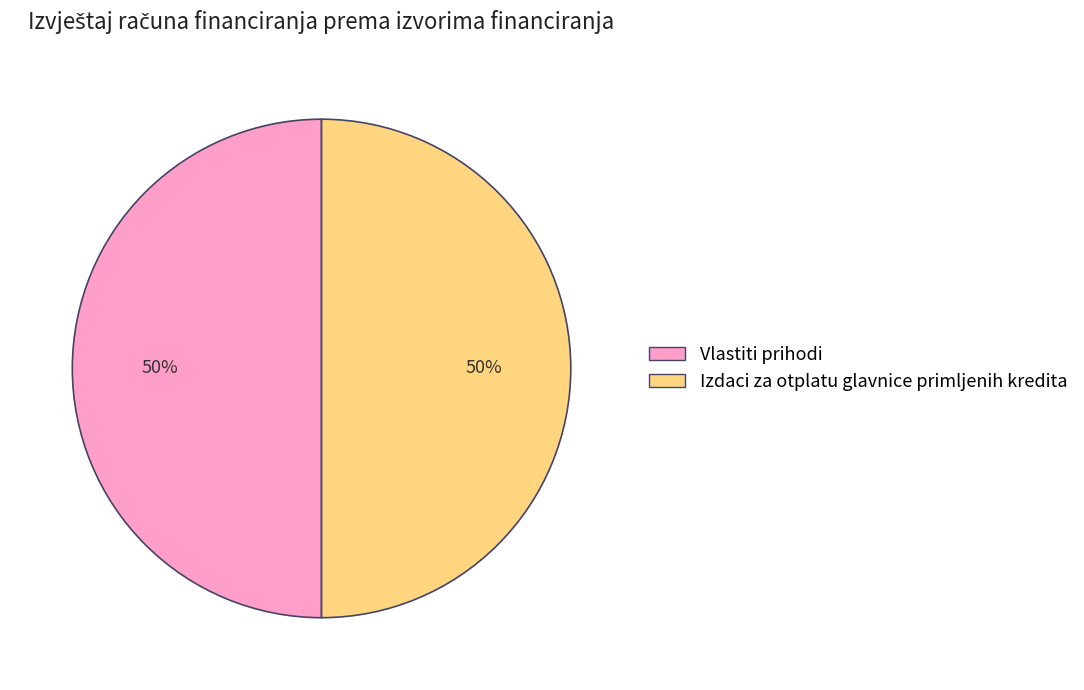

Do Izdaci za otplatu glavnice primljenih kredita and Vlastiti prihodi together represent more than half of the pie?

Yes